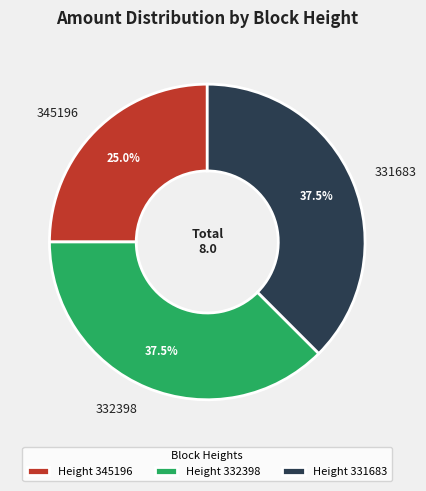

Is there a majority slice in this chart?

No